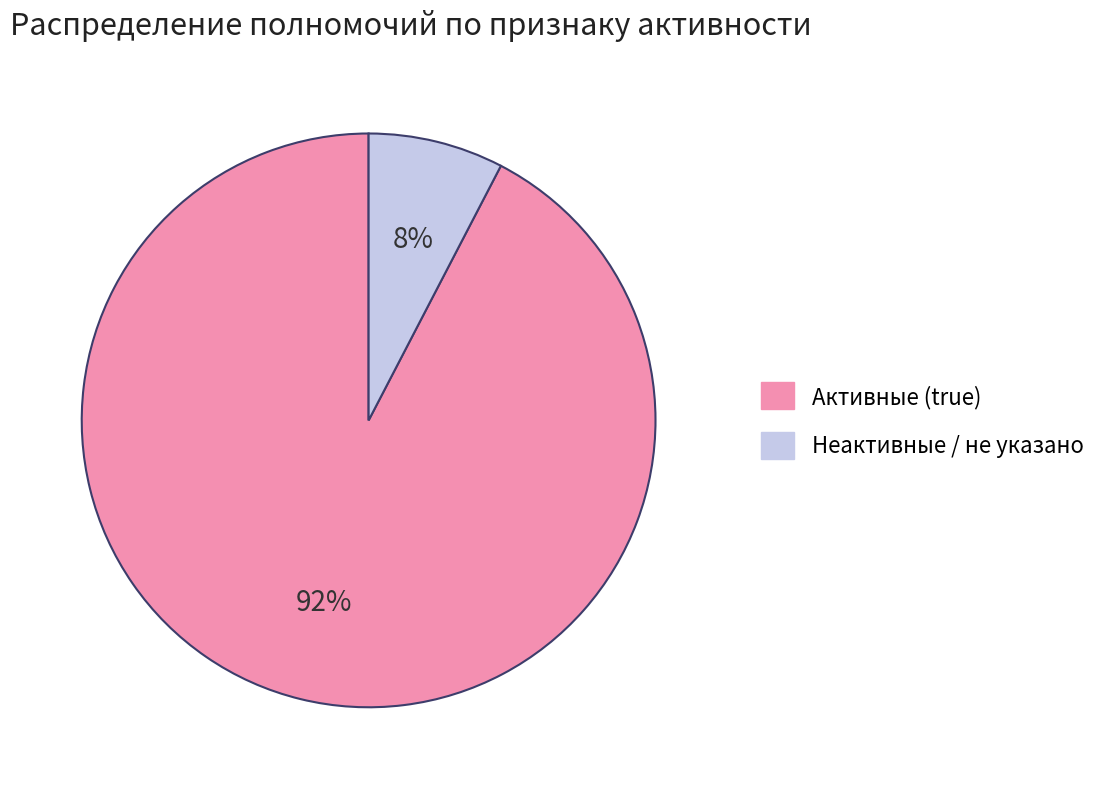

To the nearest percent, what is the average slice percentage?

50%